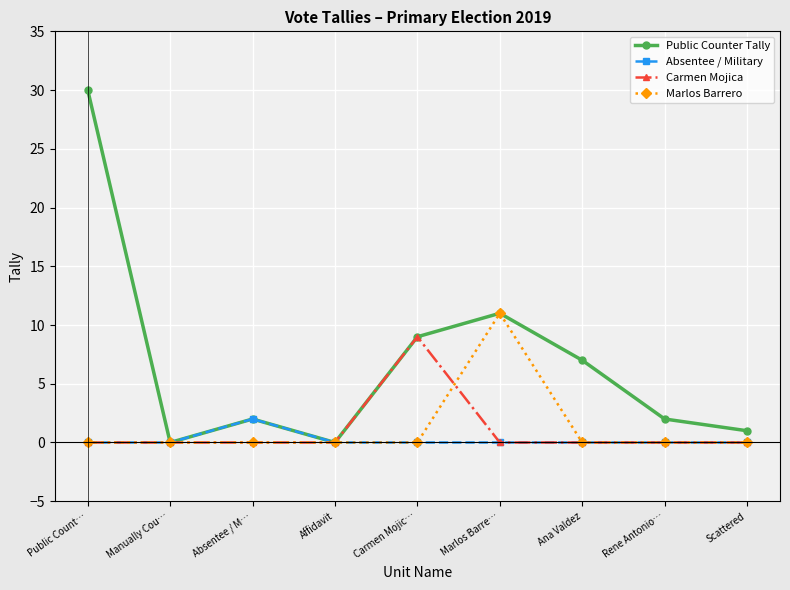

Which category has the highest value in the Public Counter Tally series?

Public Count…